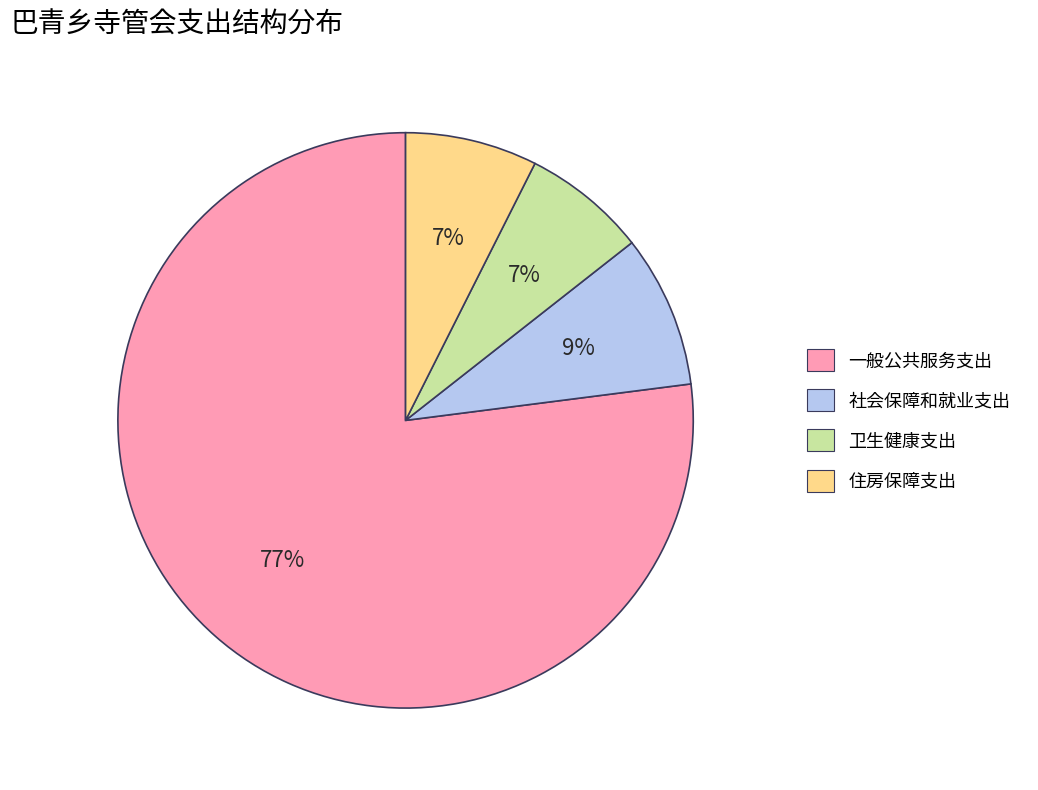

Do 一般公共服务支出 and 住房保障支出 together represent more than half of the pie?

Yes